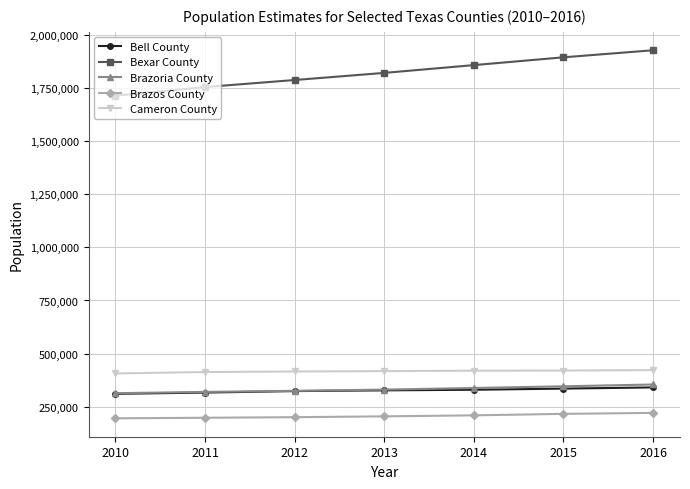

What is the greatest value displayed?

1928680